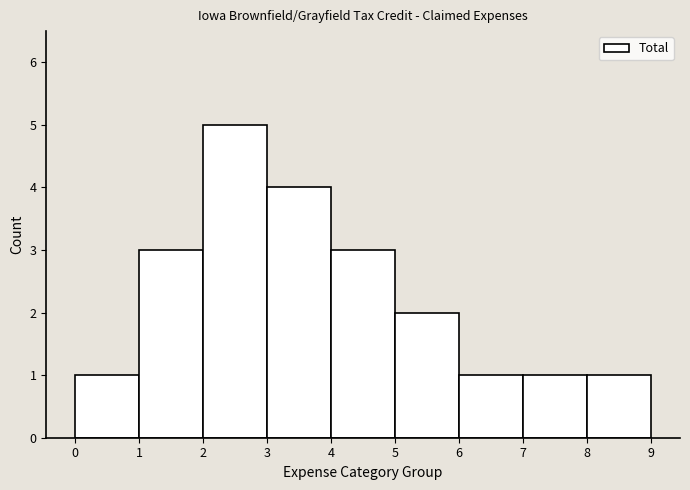

What is the height of the bar covering 1 to 2 on the x-axis? The values are not printed on the chart, so give them approximately, as read against the axis.

3